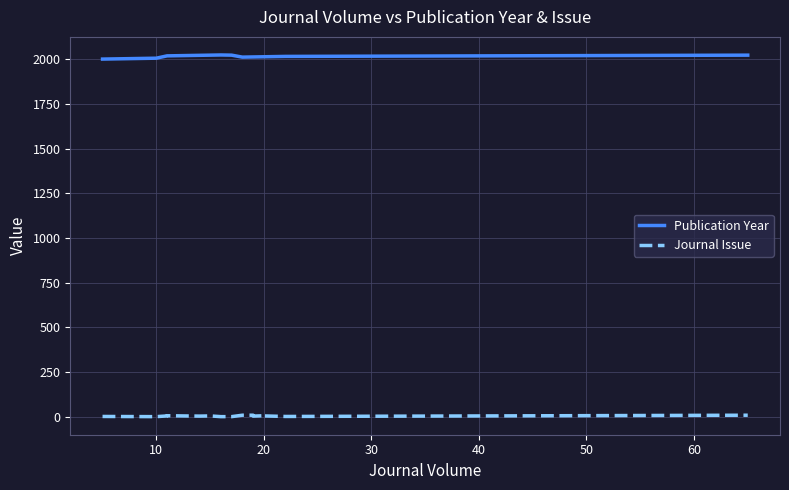

True or false: Journal Issue has more than 1 points higher than both neighbors.

True